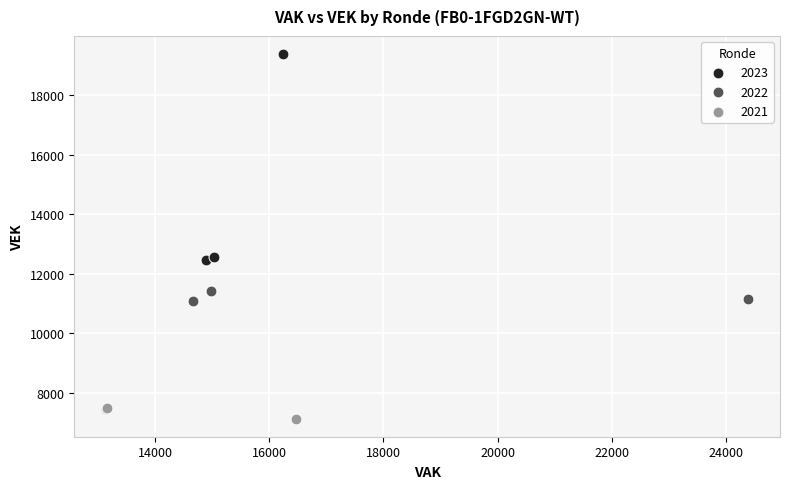

Which series contains the highest Y value?

2023